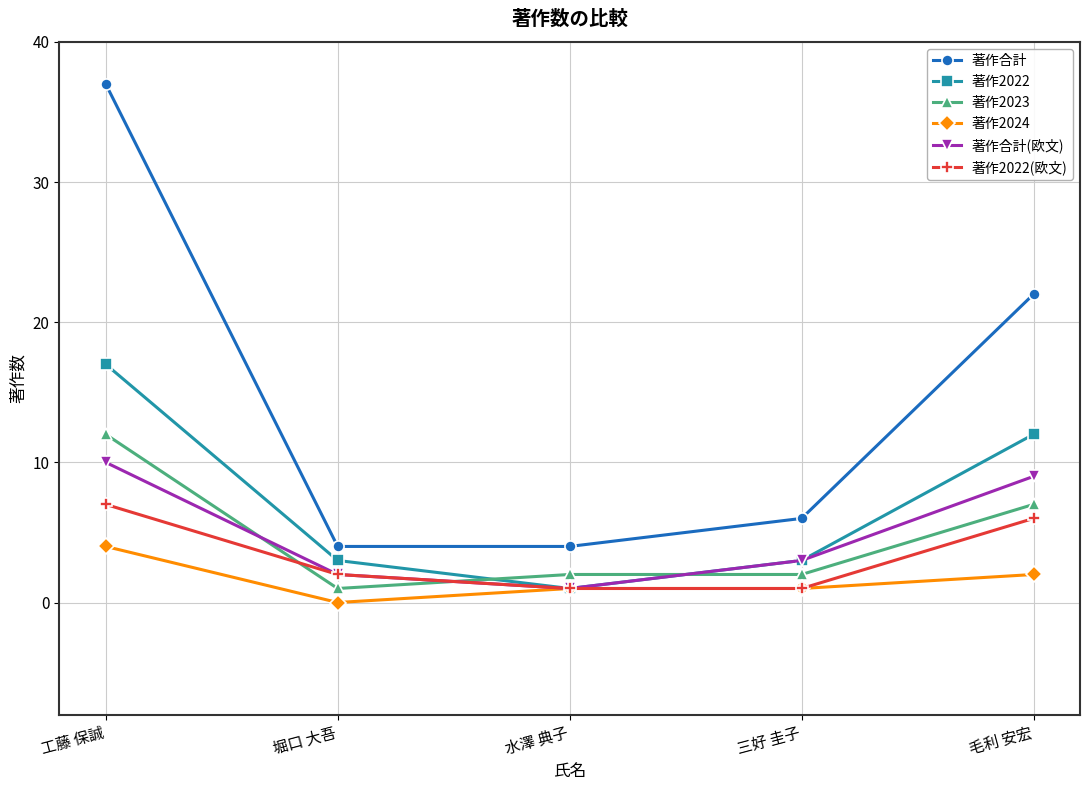

True or false: 著作合計(欧文) has a value of 6 at 毛利 安宏.

False